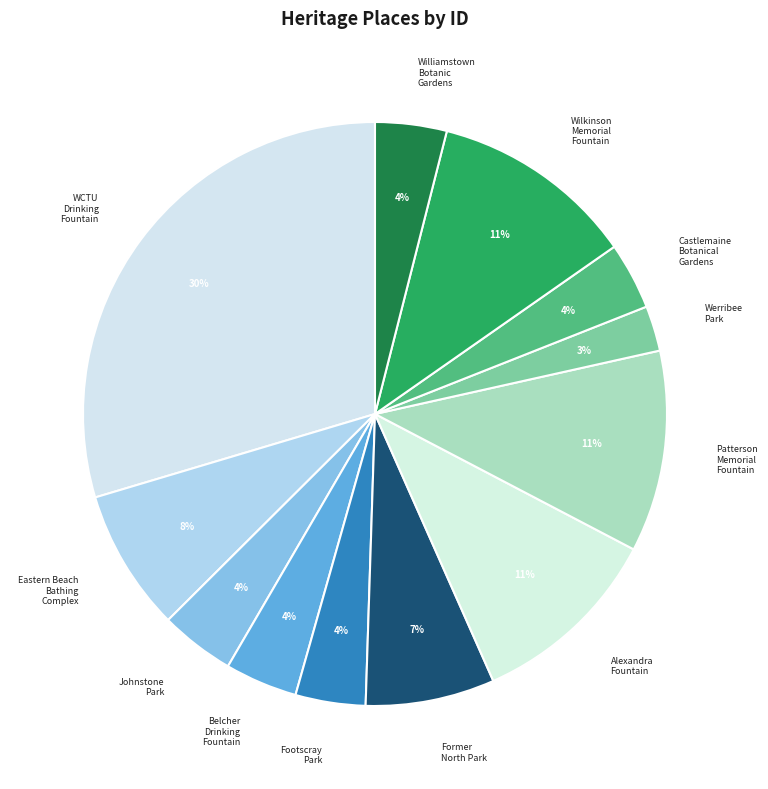

Is the sum of Eastern Beach Bathing Complex and Johnstone Park greater than half?

No